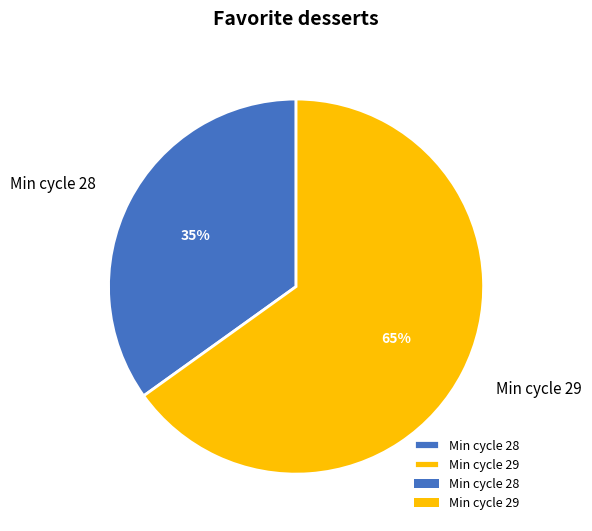

Rank the categories by value from lowest to highest.

Min cycle 28, Min cycle 29